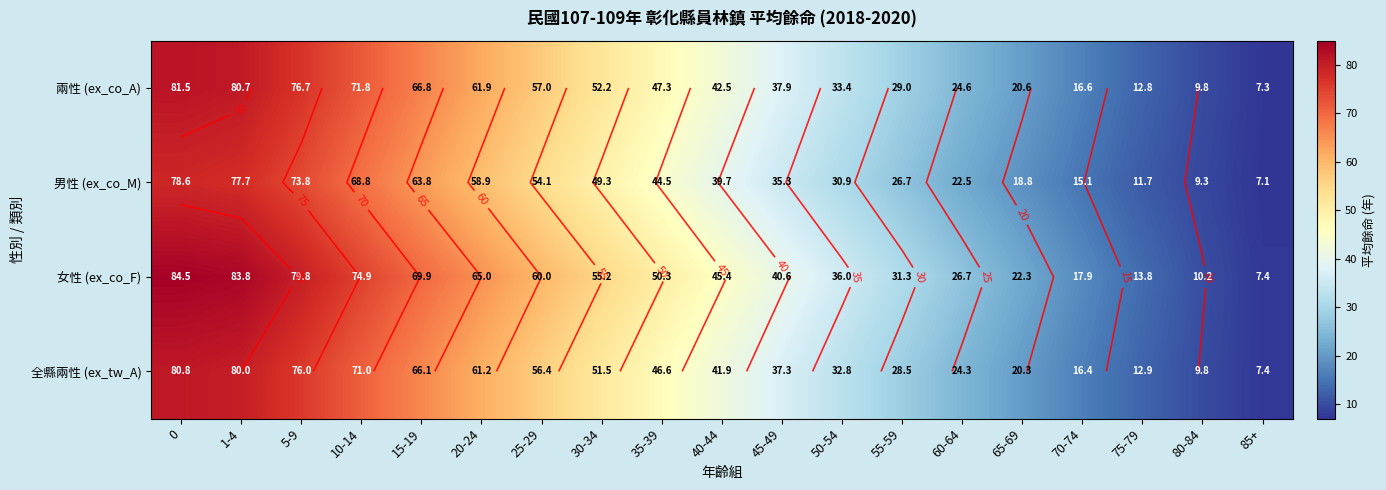

What is the greatest value displayed?

84.5